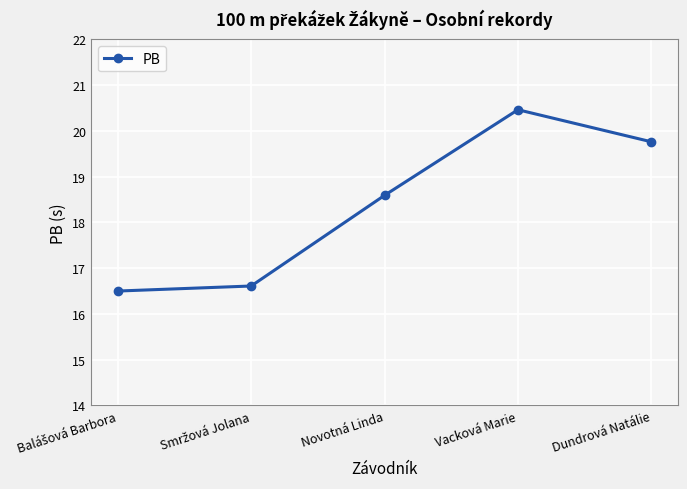

How many lines are shown in the chart?

1